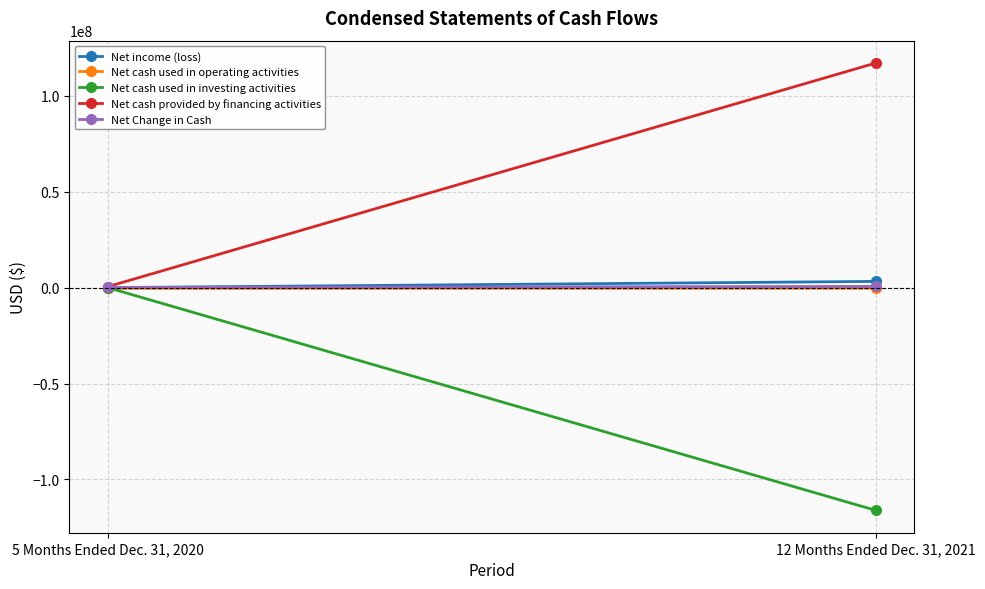

Reading left to right, extract all data points from this chart.

Net income (loss): -5476	3244206
Net cash used in operating activities: -400594	-340634
Net cash used in investing activities: 0	-116150000
Net cash provided by financing activities: 502890	117112748
Net Change in Cash: 102296	622114